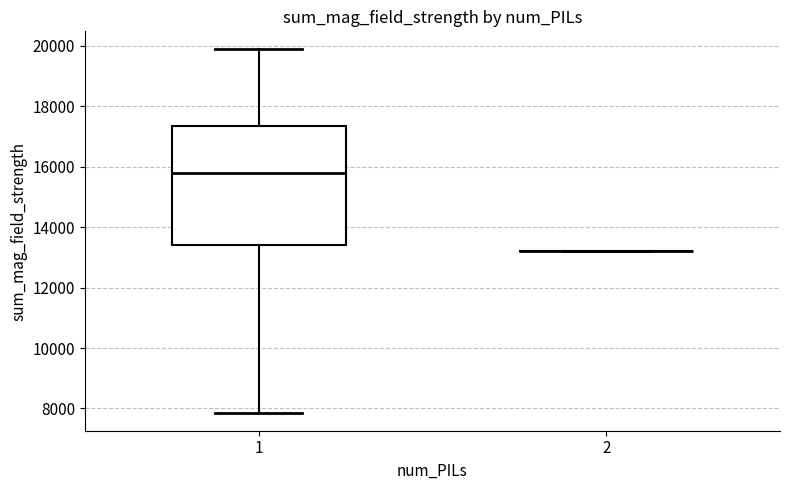

Where does the upper whisker of the box at x = 1 end on the y-axis? The values are not printed on the chart, so give them approximately, as read against the axis.

19800